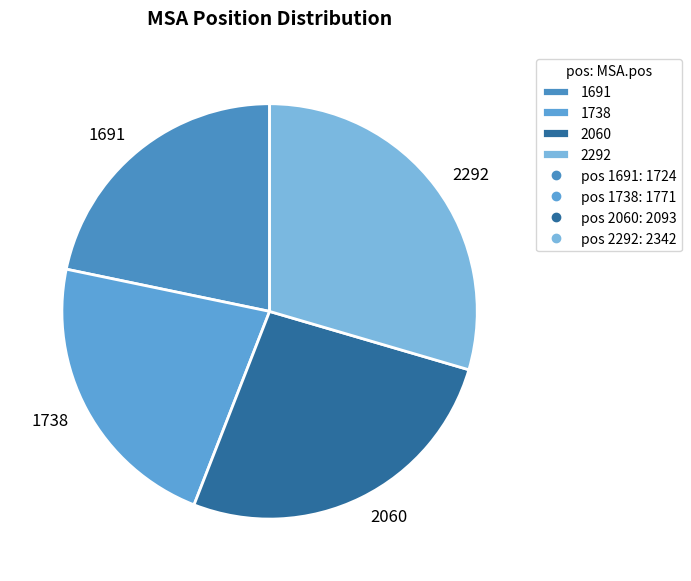

Is it true that 1691 is 37% of the pie?

False